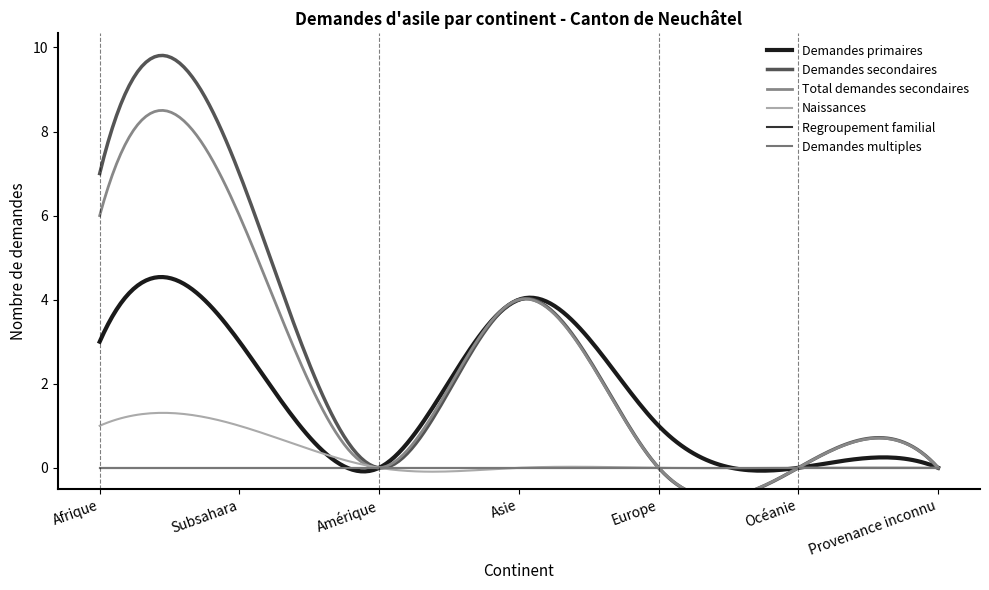

What position from the right is Asie?

4